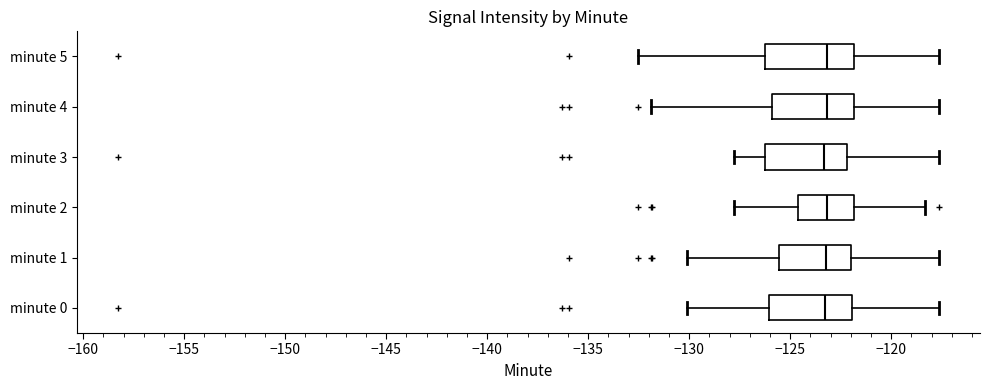

Reading bottom to top, transcribe this box plot: for each box, give where its median line is, the range the box spans, and where its two whiskers end, as read against the x-axis. The values are not printed on the chart, so give them approximately, as read against the axis.

minute 0: median -123.5, box -126.0 to -122.0, whiskers -130.0 to -117.5
minute 1: median -123.0, box -125.5 to -122.0, whiskers -130.0 to -117.5
minute 2: median -123.0, box -124.5 to -122.0, whiskers -128.0 to -118.5
minute 3: median -123.5, box -126.0 to -122.0, whiskers -128.0 to -117.5
minute 4: median -123.0, box -126.0 to -122.0, whiskers -132.0 to -117.5
minute 5: median -123.0, box -126.0 to -122.0, whiskers -132.5 to -117.5